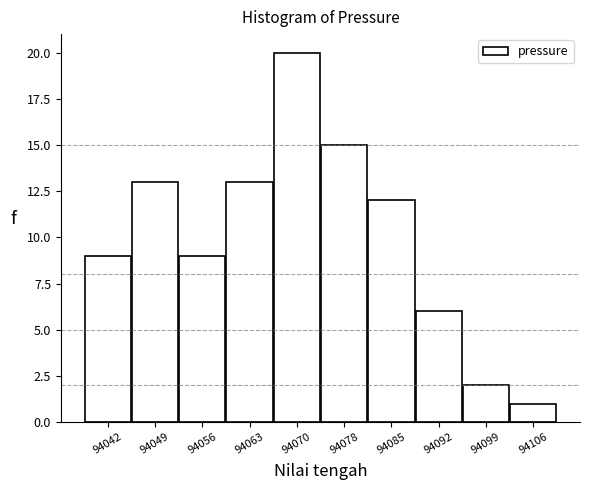

Reading left to right, transcribe this chart: for each bar, give the range it covers on the x-axis and its height. Neither the bar edges nor the heights are printed on the chart, so give them approximately, as read against the axes.

94039 to 94046: 9
94046 to 94053: 13
94053 to 94060: 9
94060 to 94067: 13
94067 to 94074: 20
94074 to 94081: 15
94081 to 94088: 12
94088 to 94095: 6
94095 to 94102: 2
94102 to 94109: 1